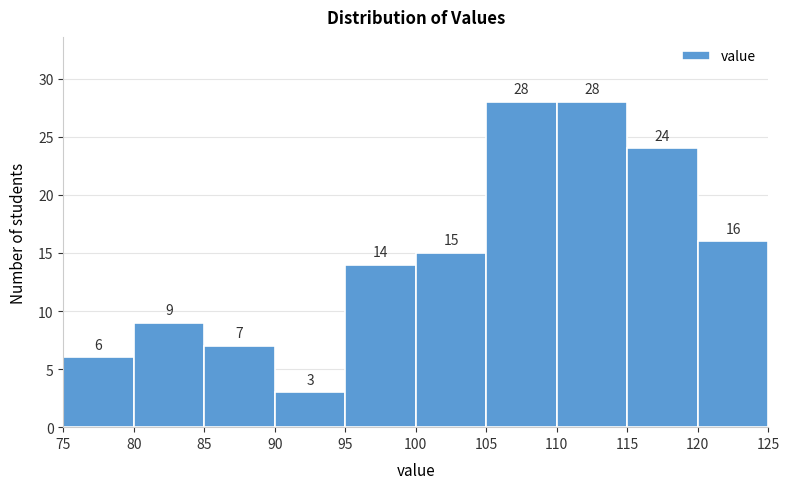

Reading left to right, transcribe this chart: for each bar, give the range it covers on the x-axis and its height.

75 to 80: 6
80 to 85: 9
85 to 90: 7
90 to 95: 3
95 to 100: 14
100 to 105: 15
105 to 110: 28
110 to 115: 28
115 to 120: 24
120 to 125: 16